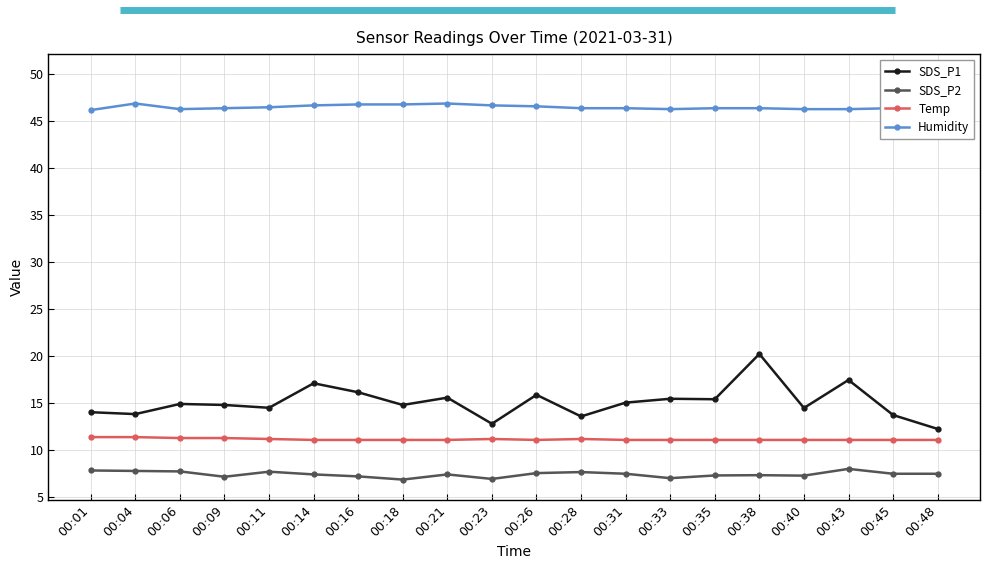

At how many categories does at least one series exceed 19?

20